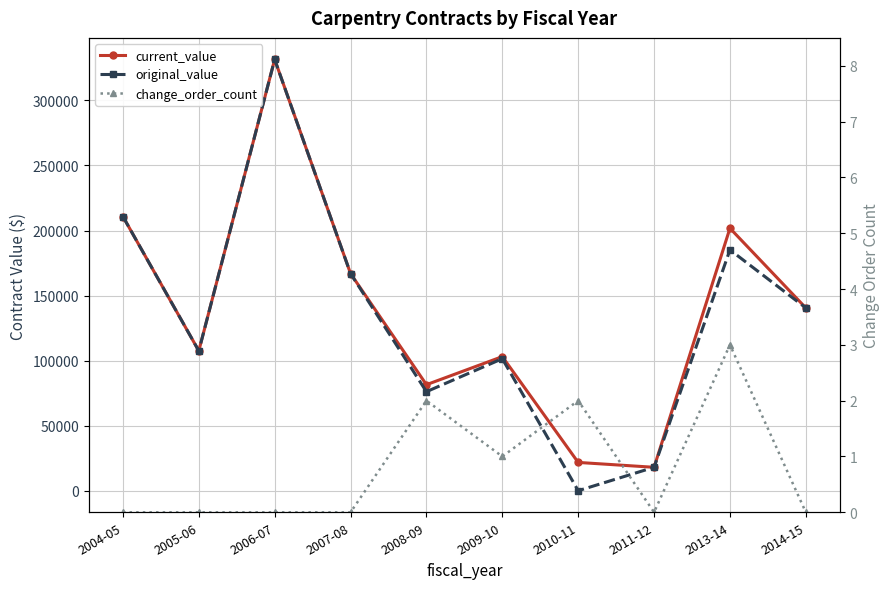

Which has a higher value, 2009-10 or 2010-11?

2009-10